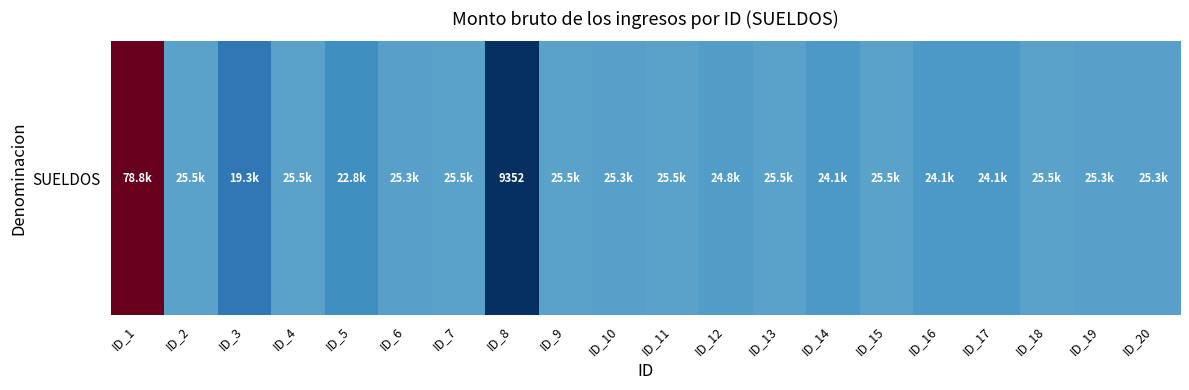

Reading left to right, what are all the values shown in this chart?

78805.5	25503.3	19333.0	25503.3	22771.0	25254.6	25503.3	9352.3	25503.3	25254.8	25503.3	24781.7	25503.3	24060.1	25503.3	24060.1	24060.1	25503.3	25254.6	25254.6